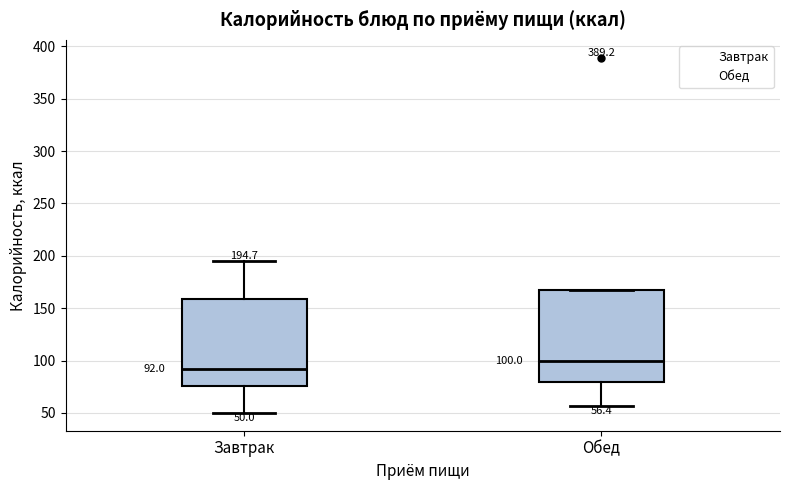

Which box has the lowest median line?

Завтрак